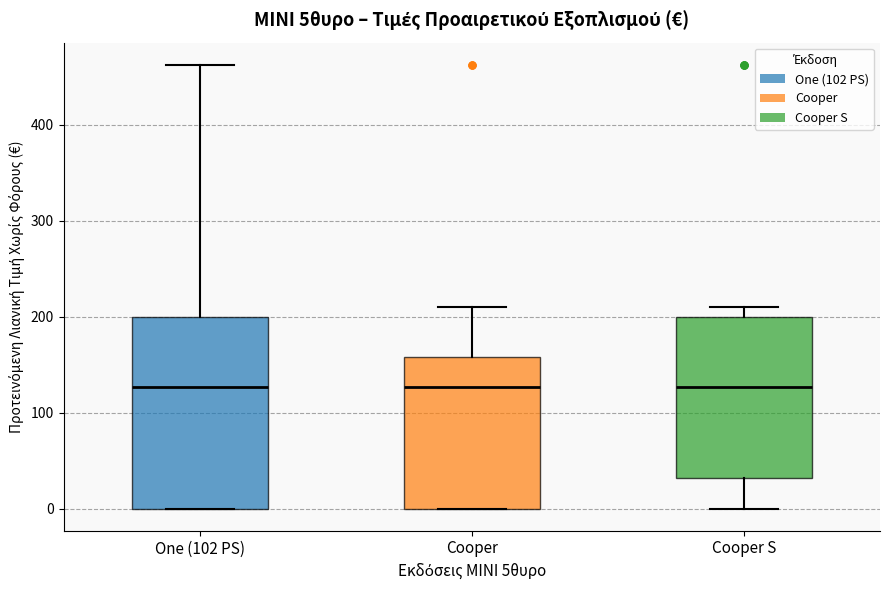

Comparing the boxes themselves (not the whiskers), which one is the tallest?

One (102 PS)